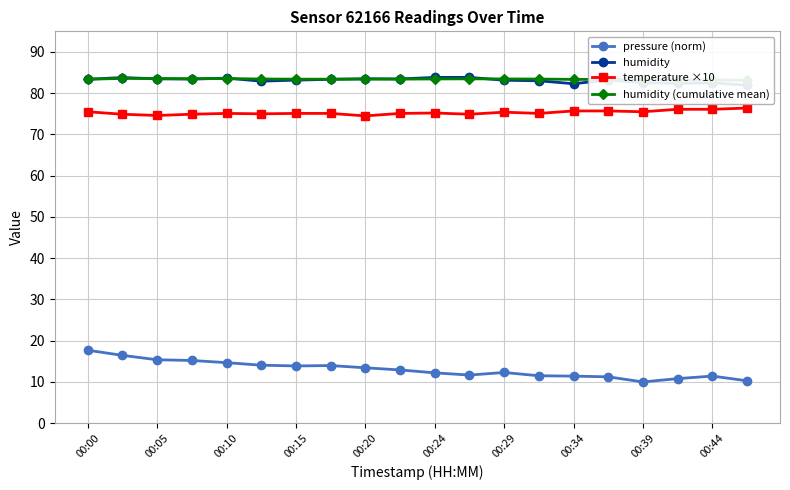

What is the average value of the humidity (cumulative mean) series?

83.4